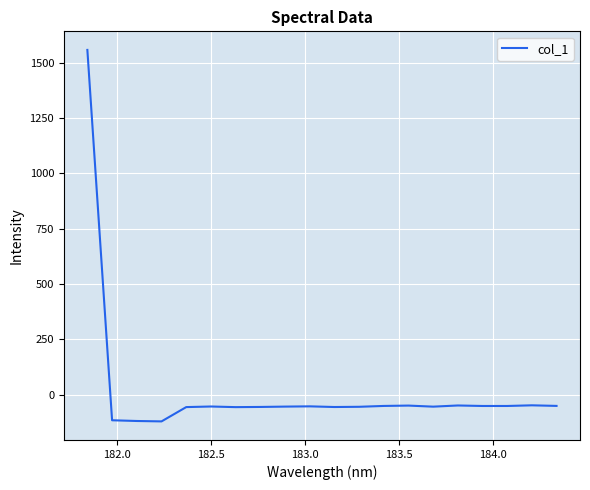

What is the smallest value displayed?

-120.6